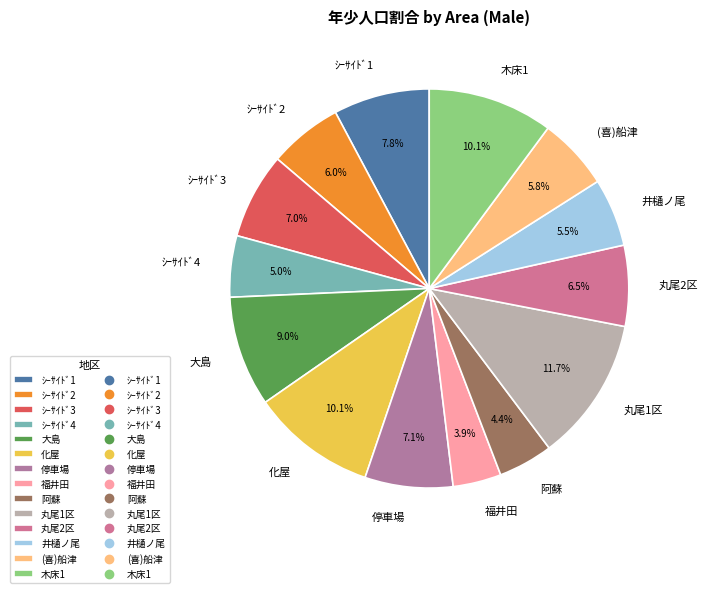

Is 化屋 the majority of the pie?

No